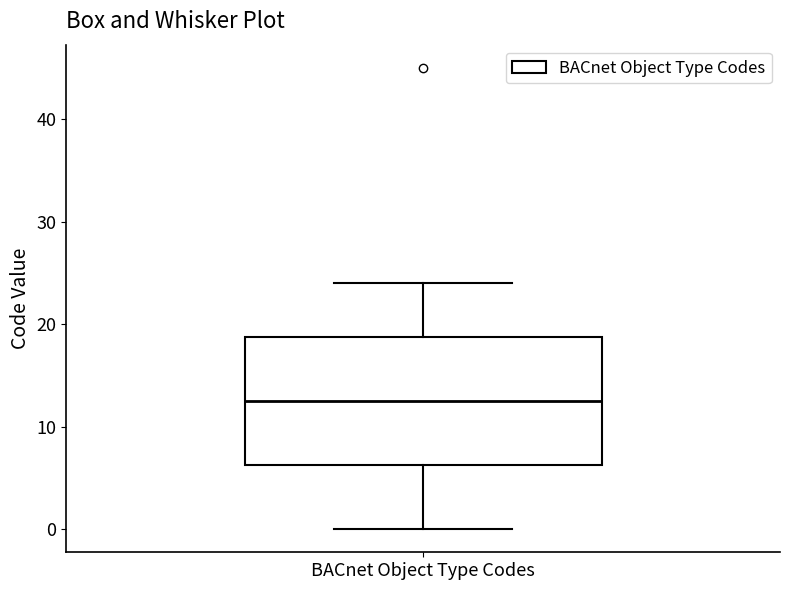

Transcribe this box plot: give where the median line is, the range the box spans, and where the two whiskers end, as read against the y-axis. The values are not printed on the chart, so give them approximately, as read against the axis.

median 13, box 6 to 19, whiskers 0 to 24